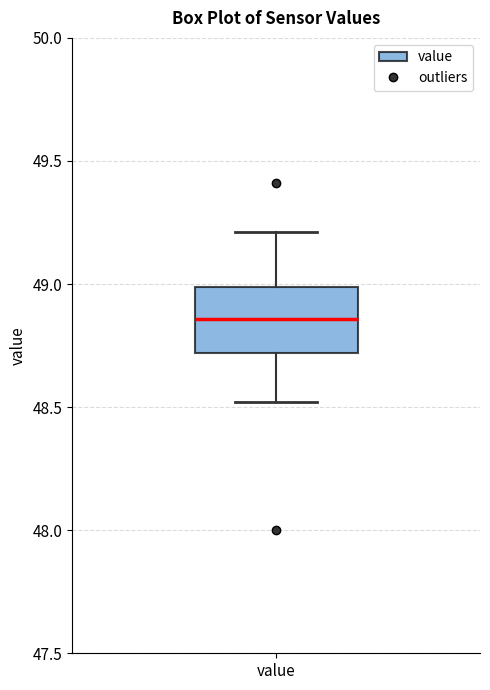

Read this box plot against the y-axis: the position of the median line, the range covered by the box, and the ends of both whiskers. The values are not printed on the chart, so give them approximately, as read against the axis.

median 48.85, box 48.70 to 49.00, whiskers 48.50 to 49.20